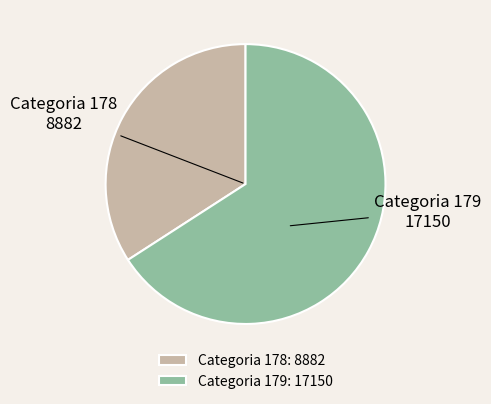

Do Categoria 179: 17150 and Categoria 178: 8882 together represent more than half of the pie?

Yes